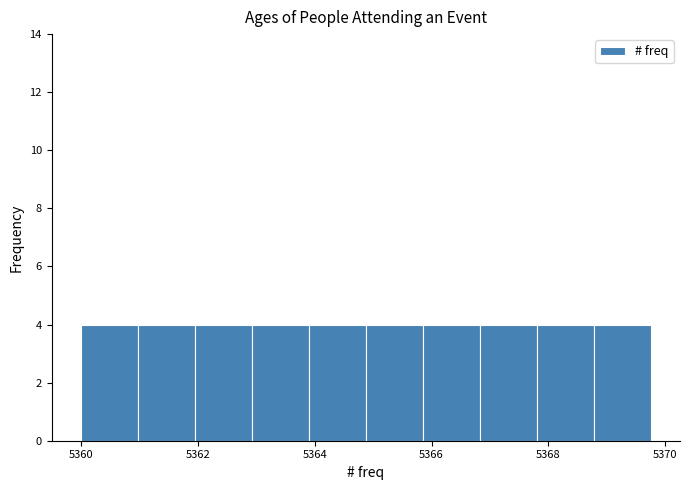

Reading left to right, transcribe this chart: for each bar, give the range it covers on the x-axis and its height. Neither the bar edges nor the heights are printed on the chart, so give them approximately, as read against the axes.

5360.0 to 5361.0: 4
5361.0 to 5362.0: 4
5362.0 to 5363.0: 4
5363.0 to 5364.0: 4
5364.0 to 5364.8: 4
5364.8 to 5365.8: 4
5365.8 to 5366.8: 4
5366.8 to 5367.8: 4
5367.8 to 5368.8: 4
5368.8 to 5369.8: 4